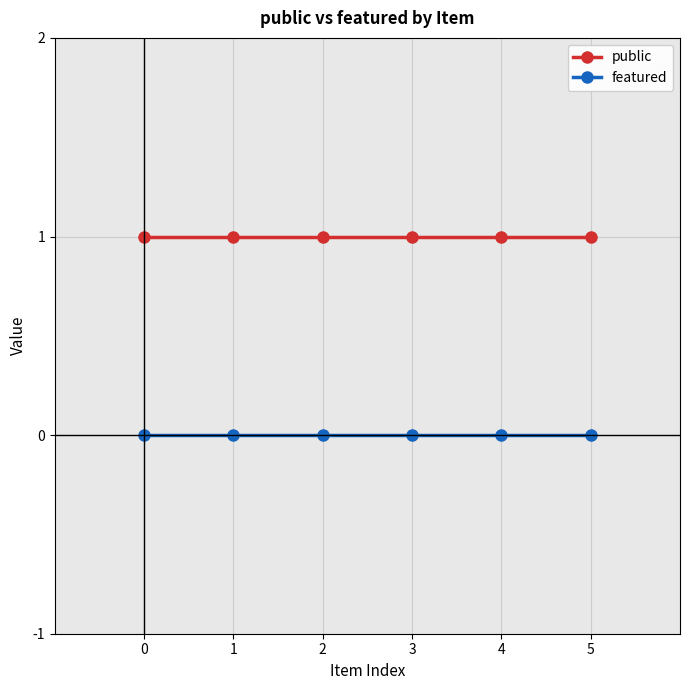

Reading right to left, what are all the values shown in this chart?

public: 1	1	1	1	1	1
featured: 0	0	0	0	0	0